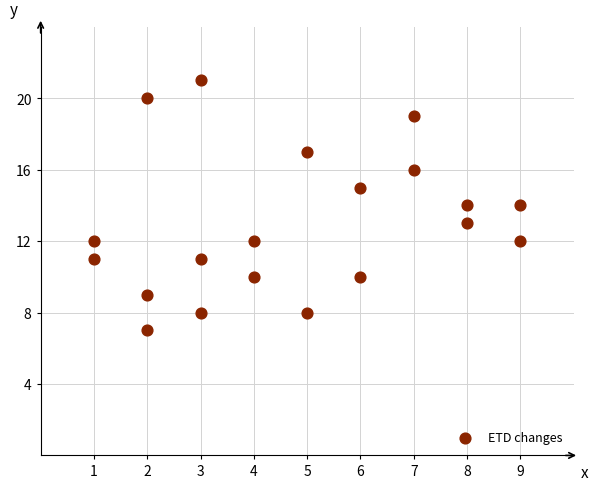

What is the range of Y values (max minus min)?

14